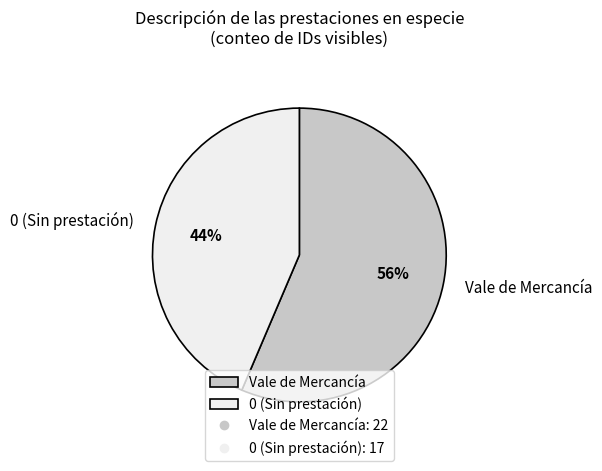

To the nearest percent, what is the average slice percentage?

50%